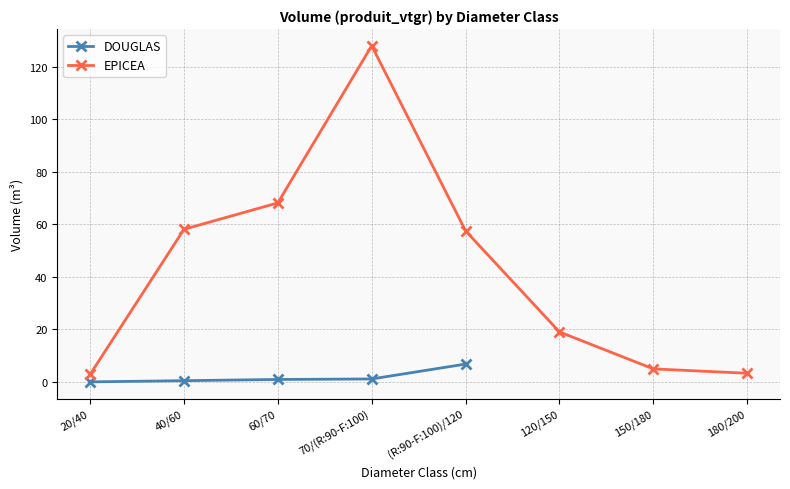

What are all the series names shown in the legend?

DOUGLAS, EPICEA